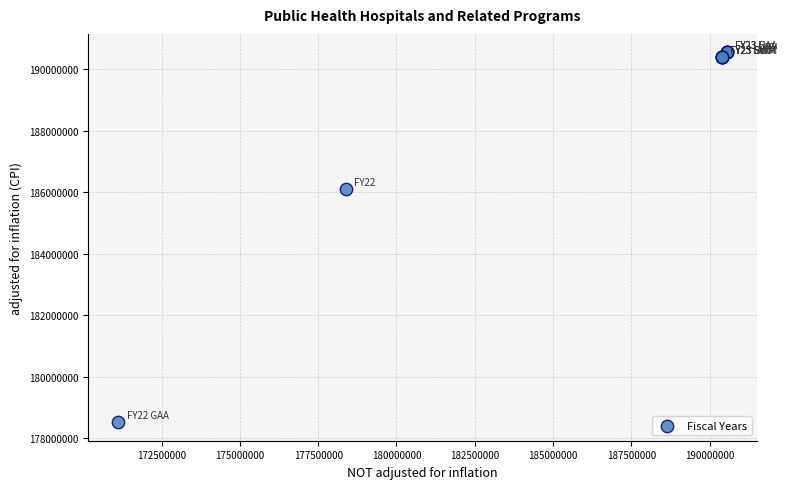

What Y value in the scatter plot is closest to 184535392?

186098950